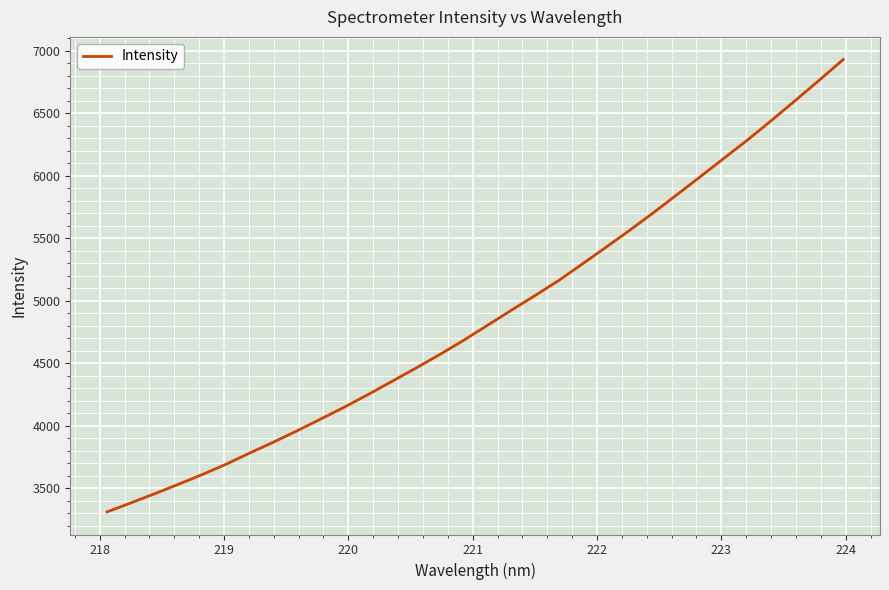

What is the smallest value displayed?

3310.9